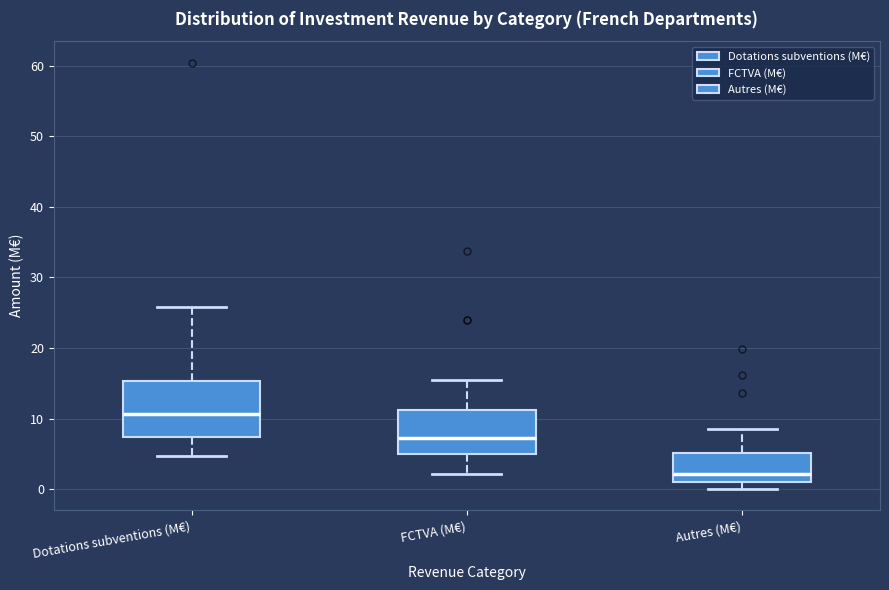

Comparing the boxes themselves (not the whiskers), which one is the tallest?

Dotations subventions (M€)